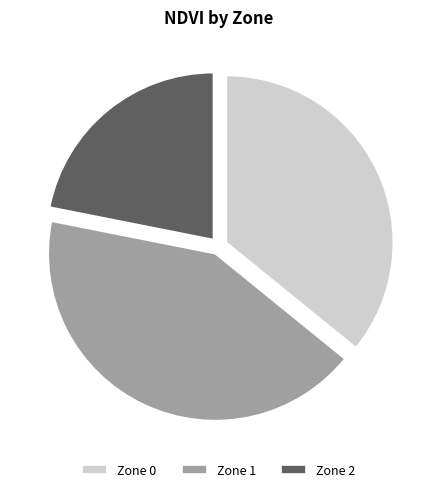

Rank the categories by value from highest to lowest.

Zone 1, Zone 0, Zone 2